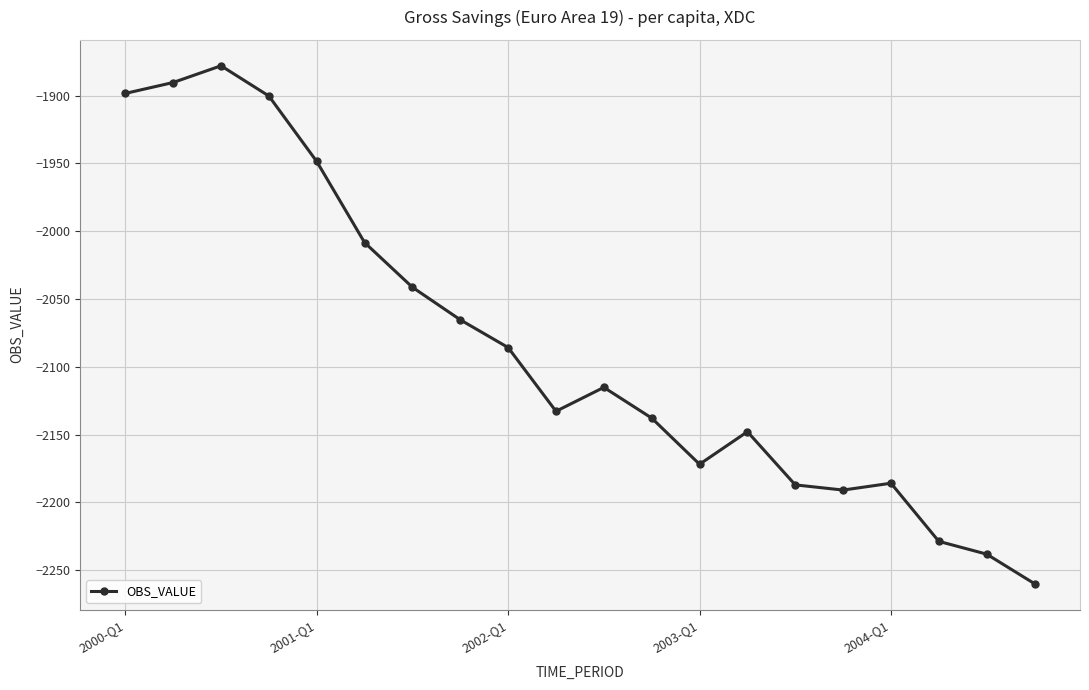

What is the smallest value displayed?

-2260.0